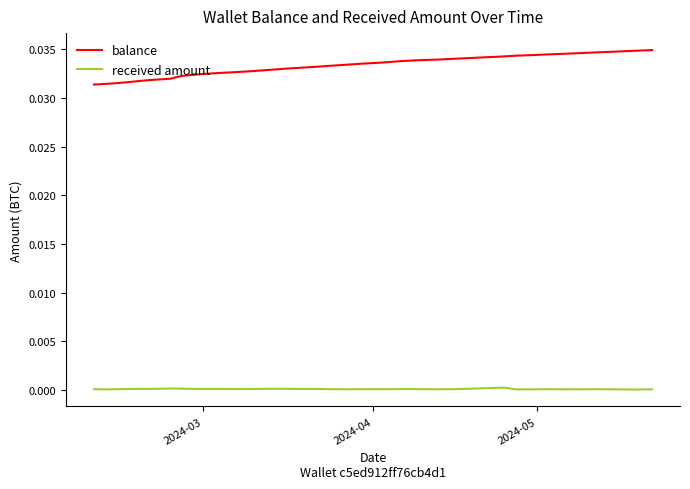

In received amount, how many points are higher than both neighbors (excluding endpoints)?

10